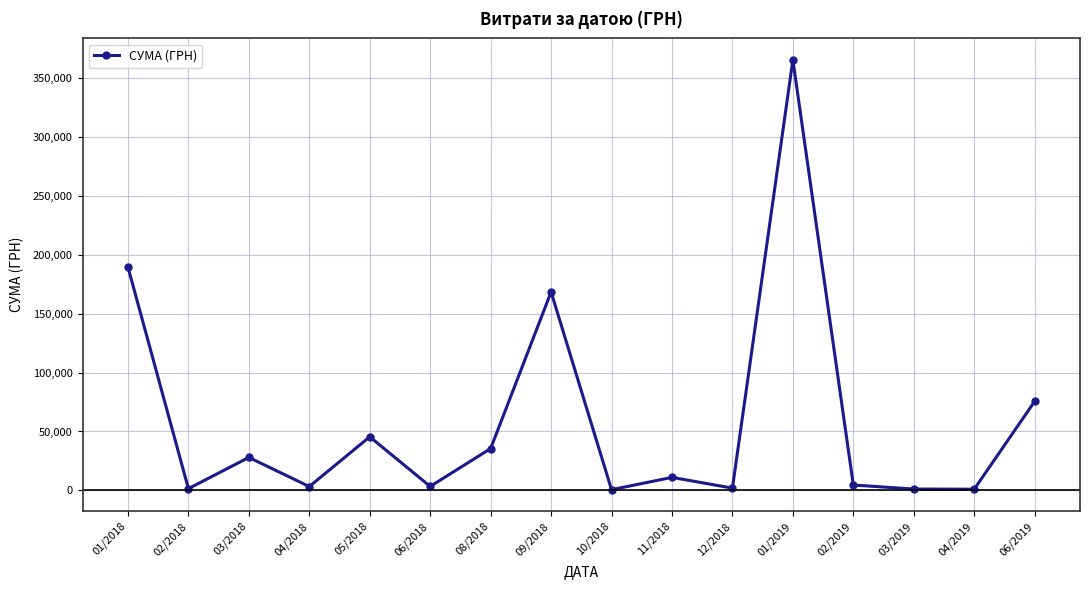

At which category does the chart reach its peak across all series?

01/2019